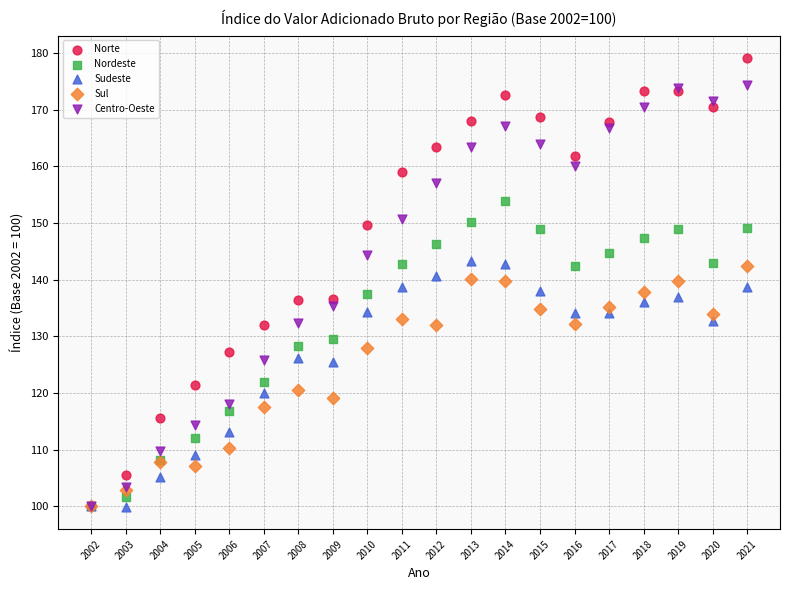

What are all the series names shown in the legend?

Norte, Nordeste, Sudeste, Sul, Centro-Oeste